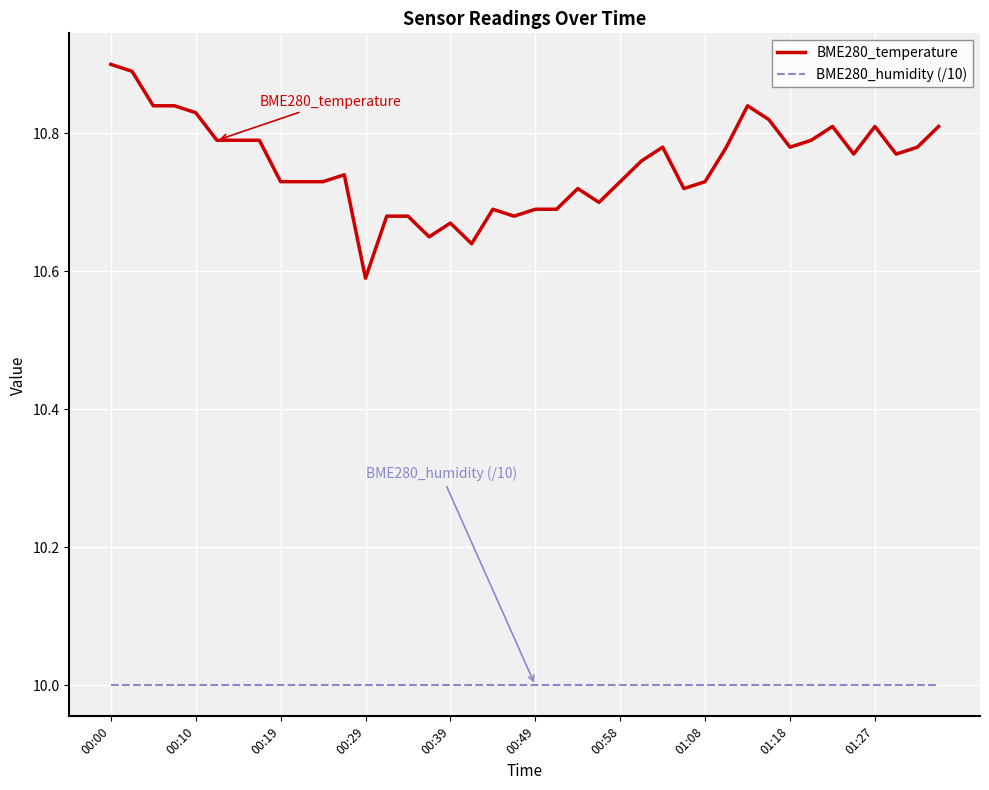

Rank the series by their maximum value, from highest to lowest.

BME280_temperature, BME280_humidity (/10)